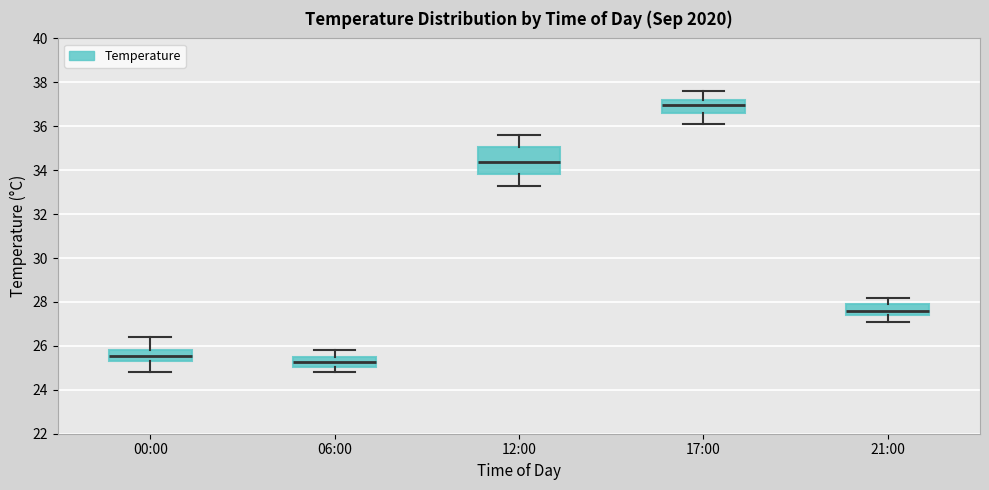

Reading left to right, read every box against the y-axis: the position of its median line, the range the box covers, and the ends of its whiskers. The values are not printed on the chart, so give them approximately, as read against the axis.

00:00: median 25.6, box 25.4 to 25.8, whiskers 24.8 to 26.4
06:00: median 25.2, box 25.0 to 25.6, whiskers 24.8 to 25.8
12:00: median 34.4, box 33.8 to 35.0, whiskers 33.4 to 35.6
17:00: median 37.0, box 36.6 to 37.2, whiskers 36.2 to 37.6
21:00: median 27.6, box 27.4 to 28.0, whiskers 27.2 to 28.2